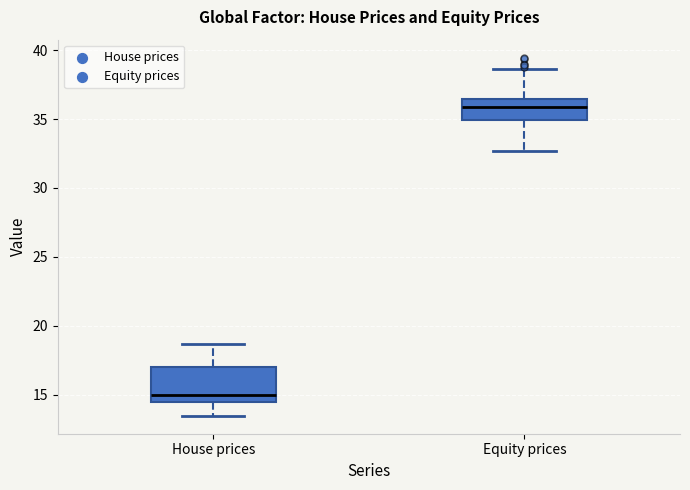

Comparing the boxes themselves (not the whiskers), which one is the tallest?

House prices